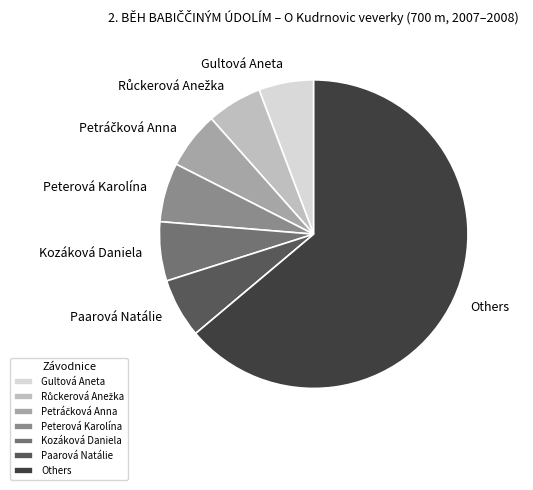

Which slice is the largest?

Others